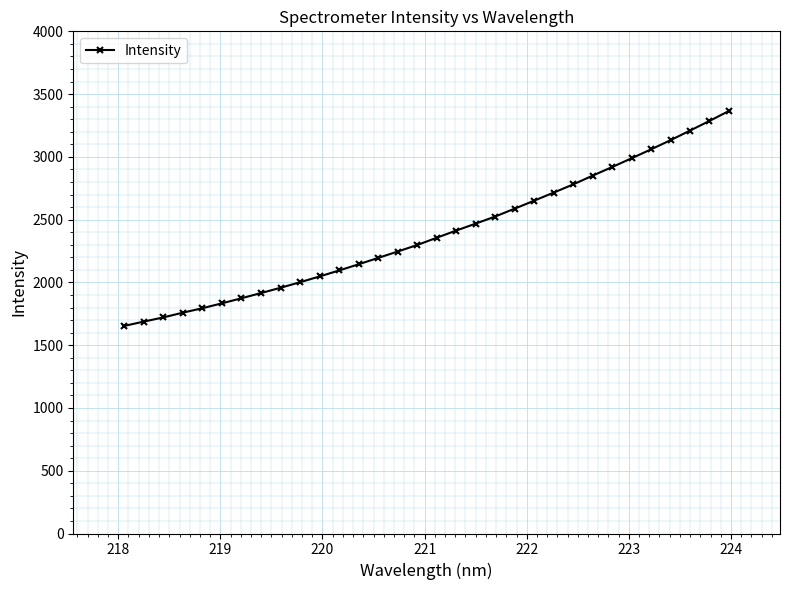

What is the value of the 1st point from the left?

1653.8